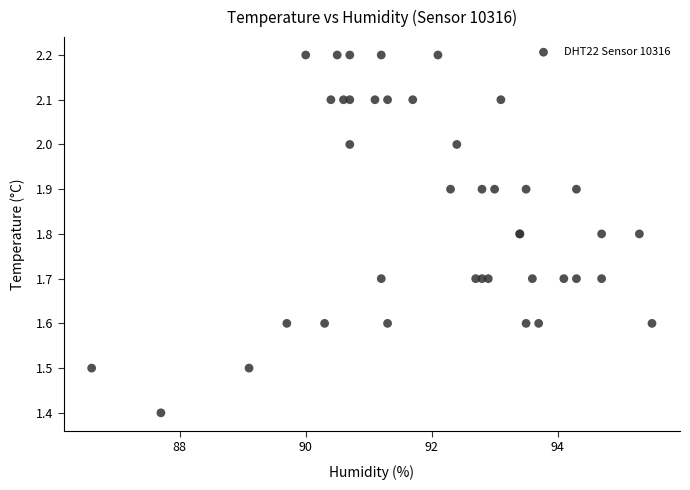

What Y value in the scatter plot is closest to 1?

1.4